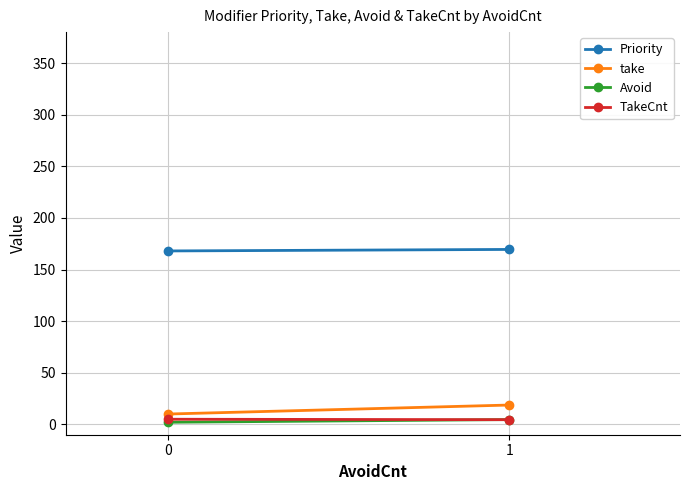

Between 1 and 0, which is larger?

1